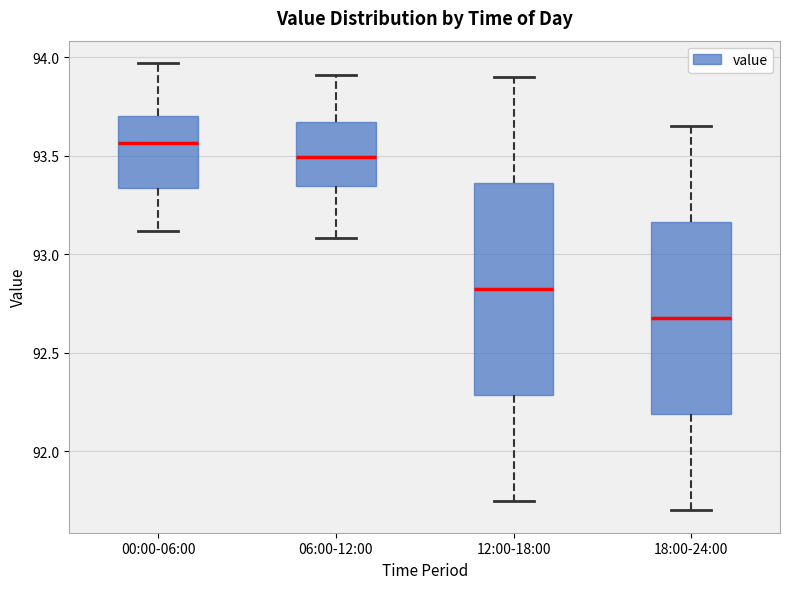

Reading left to right, transcribe this box plot: for each box, give where its median line is, the range the box spans, and where its two whiskers end, as read against the y-axis. The values are not printed on the chart, so give them approximately, as read against the axis.

00:00-06:00: median 93.55, box 93.35 to 93.70, whiskers 93.10 to 93.95
06:00-12:00: median 93.50, box 93.35 to 93.65, whiskers 93.10 to 93.90
12:00-18:00: median 92.85, box 92.30 to 93.35, whiskers 91.75 to 93.90
18:00-24:00: median 92.70, box 92.20 to 93.15, whiskers 91.70 to 93.65